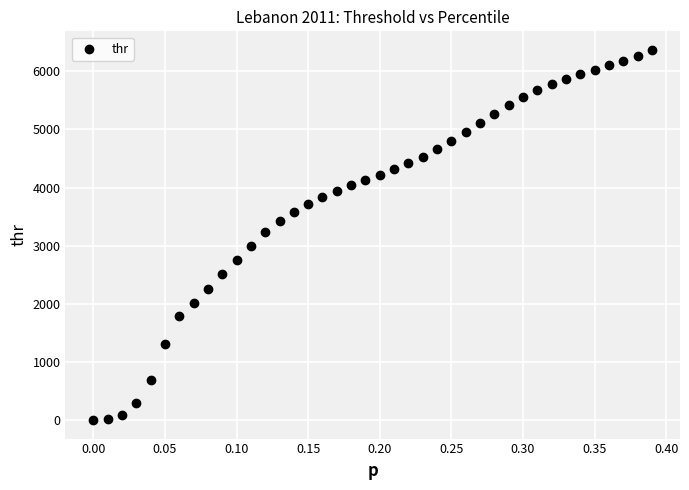

What is the range of X values (max minus min)?

0.4